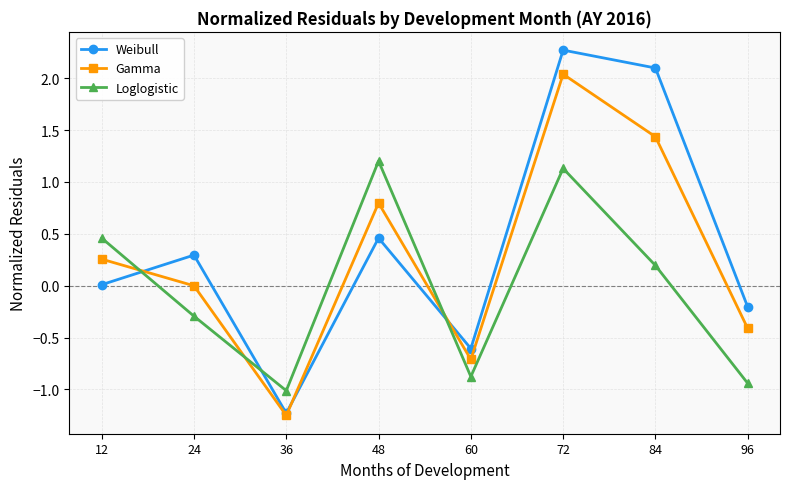

What is the difference between the maximum and second lowest values in the Loglogistic series?

2.1